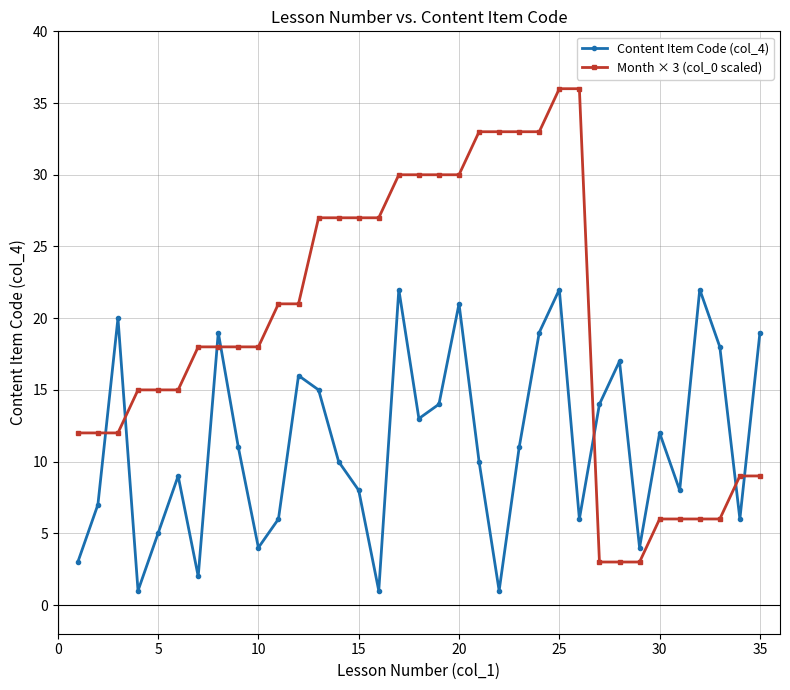

How many lines are shown in the chart?

2